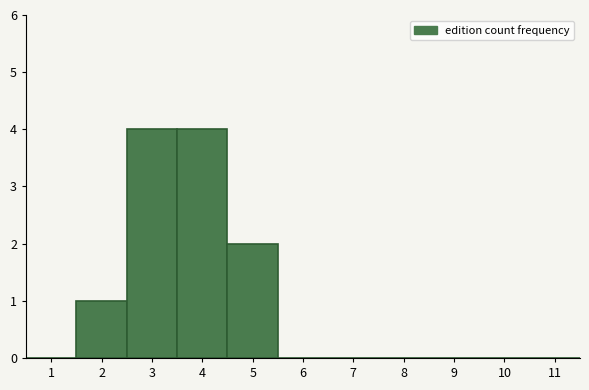

Reading left to right, list every bar in this chart as the range it spans on the x-axis followed by its height. The values are not printed on the chart, so give them approximately, as read against the axis.

0.5 to 1.5: 0
1.5 to 2.5: 1
2.5 to 3.5: 4
3.5 to 4.5: 4
4.5 to 5.5: 2
5.5 to 6.5: 0
6.5 to 7.5: 0
7.5 to 8.5: 0
8.5 to 9.5: 0
9.5 to 10.5: 0
10.5 to 11.5: 0